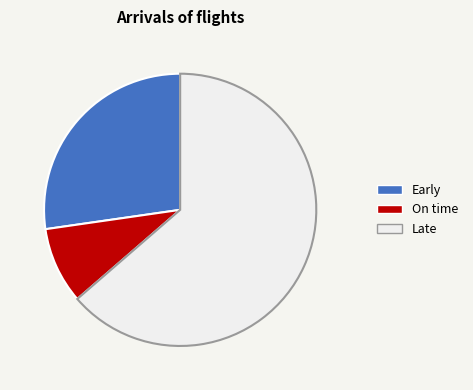

What is the ratio of the value at On time to the value at Early?

0.3